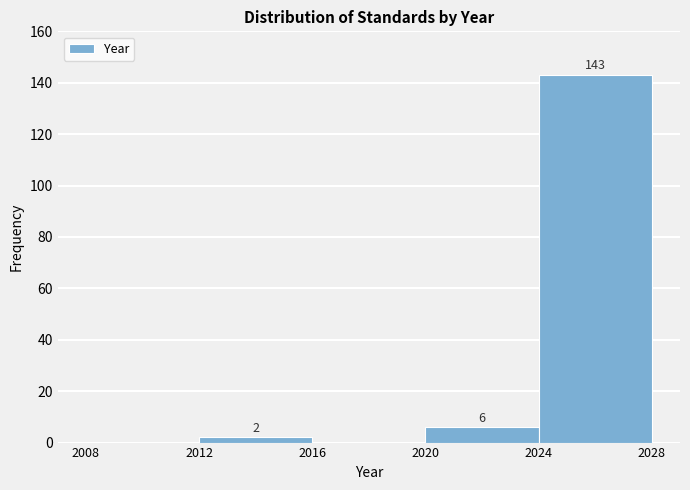

Which range on the x-axis has the tallest bar?

2024 to 2028